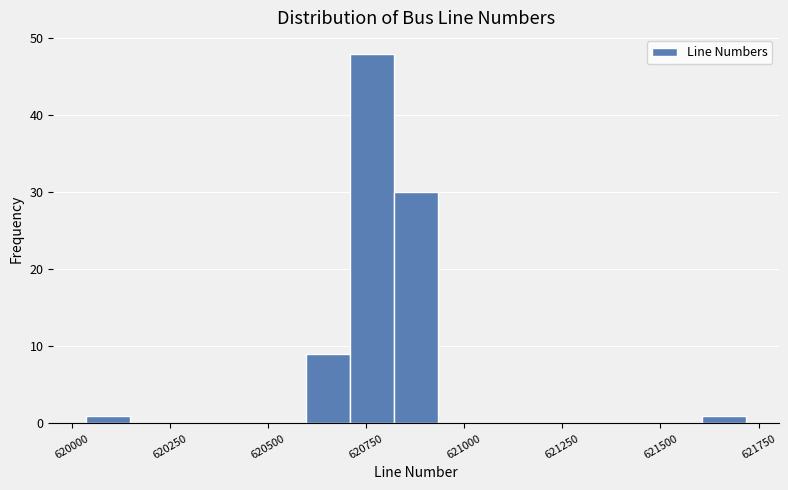

Read against the x-axis, roughly where is the centre of the tallest bar?

620750